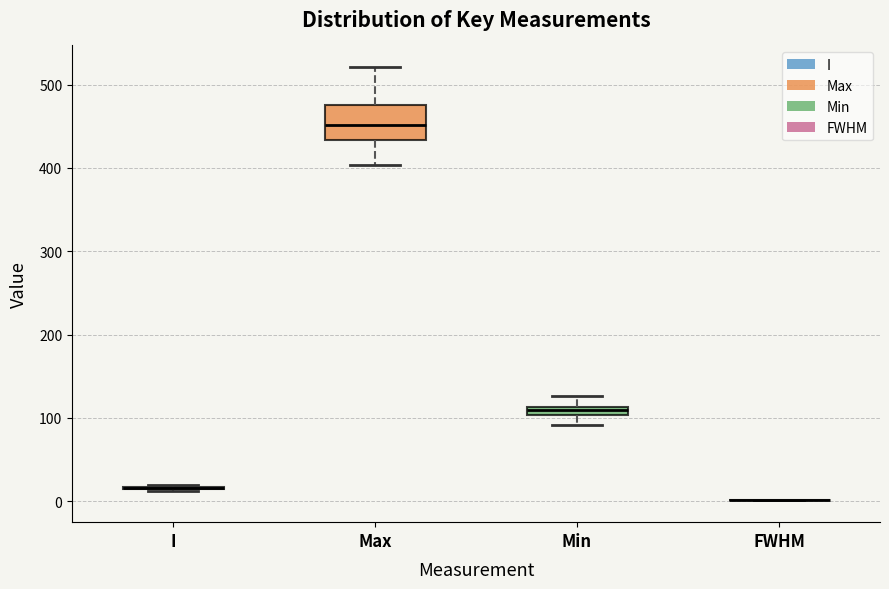

Which box is the tallest, from its lower edge to its upper edge?

Max